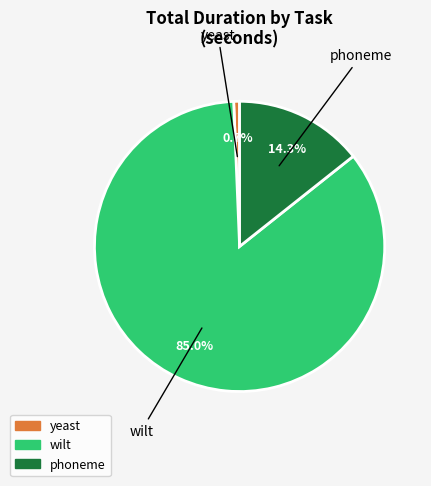

What portion of the pie excludes phoneme?

85.7%